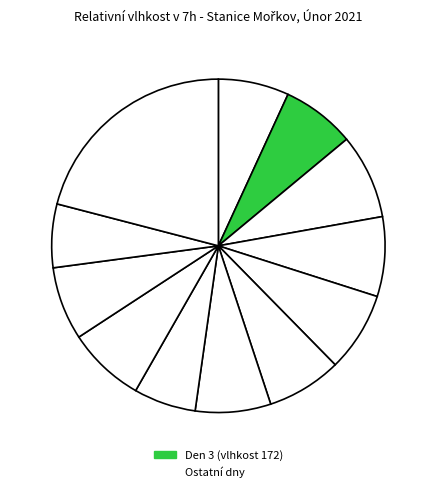

Count the number of slices in the pie.

12